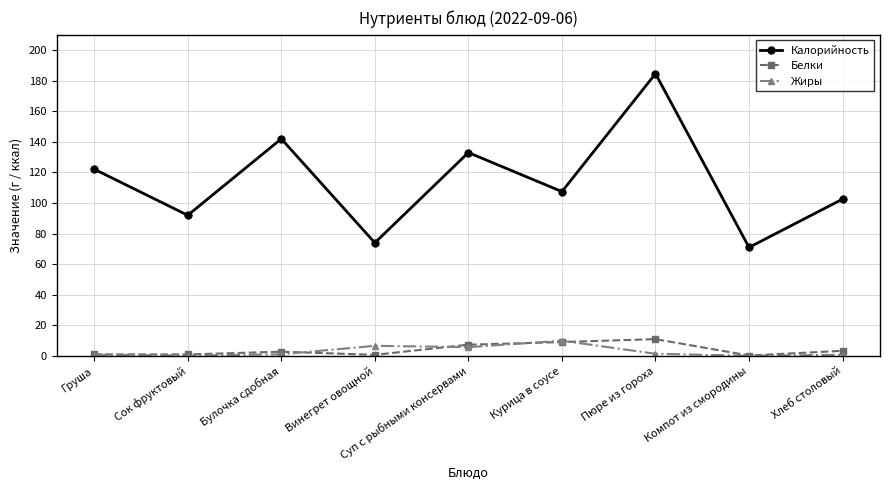

The Калорийность series shows 192.5 at Курица в соусе. True or false?

False